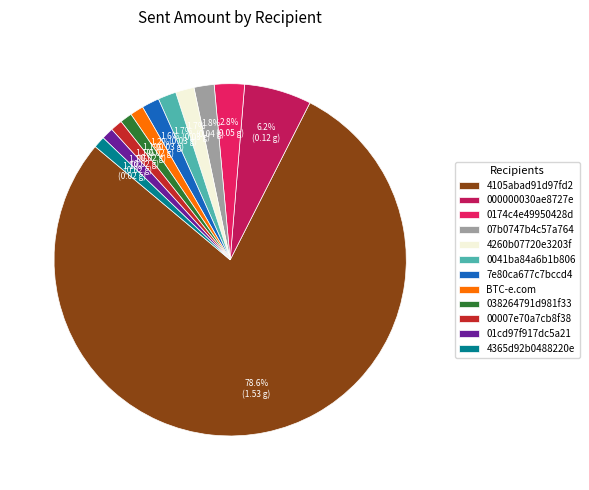

Is it true that 01cd97f917dc5a21 is 1% of the pie?

True